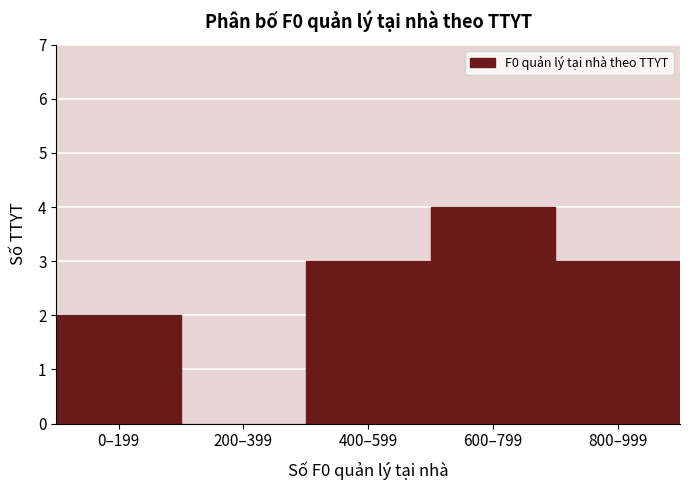

Reading left to right, what are all the values shown in this chart?

0–199=2	200–399=0	400–599=3	600–799=4	800–999=3